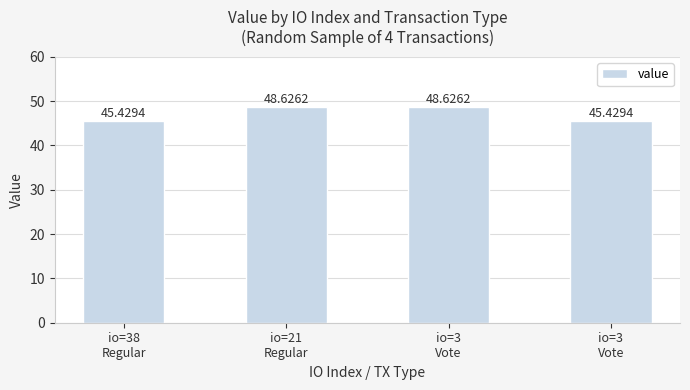

What value does the data have at io=3
Vote?

45.4